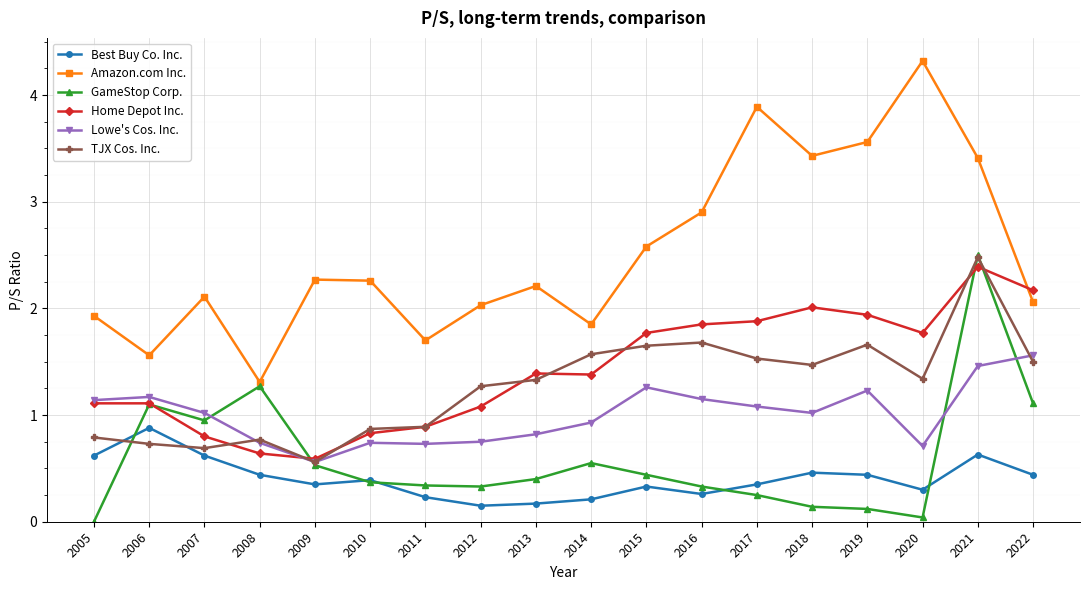

What is the maximum value shown in the chart?

4.3